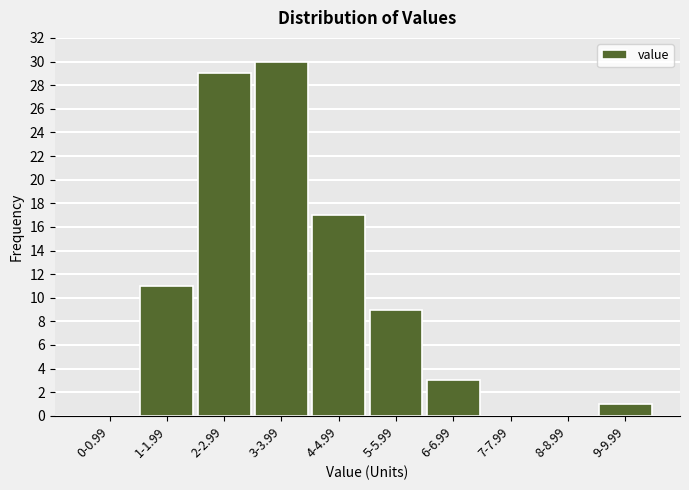

Reading right to left, list all the values displayed in this chart.

9-9.99=1	8-8.99=0	7-7.99=0	6-6.99=3	5-5.99=9	4-4.99=17	3-3.99=30	2-2.99=29	1-1.99=11	0-0.99=0